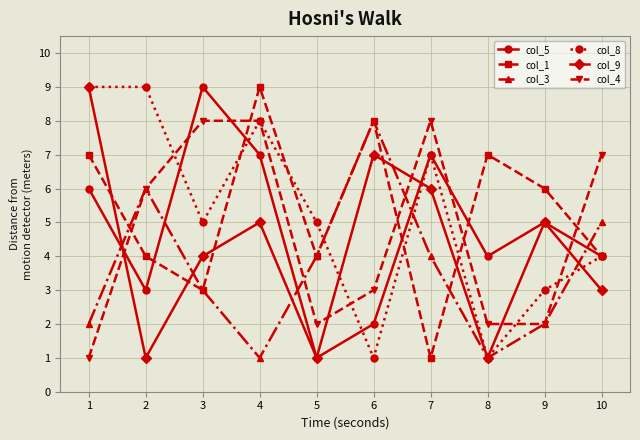

In col_9, how many points are higher than both neighbors (excluding endpoints)?

3